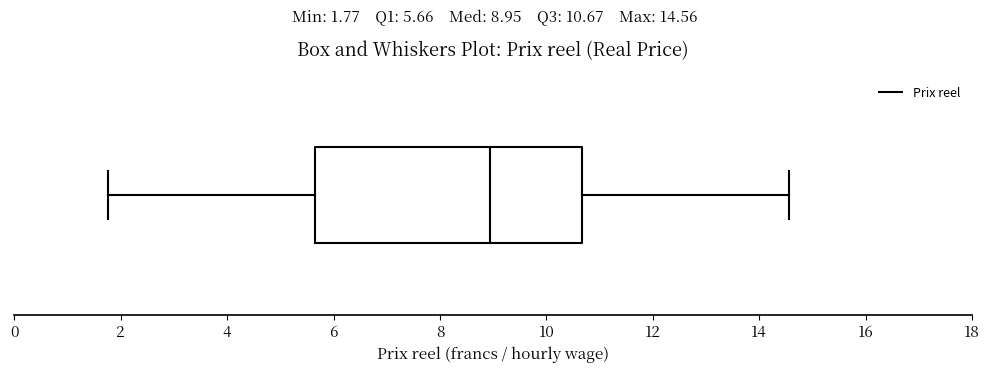

Where does the median line of the box sit on the x-axis? The values are not printed on the chart, so give them approximately, as read against the axis.

9.0